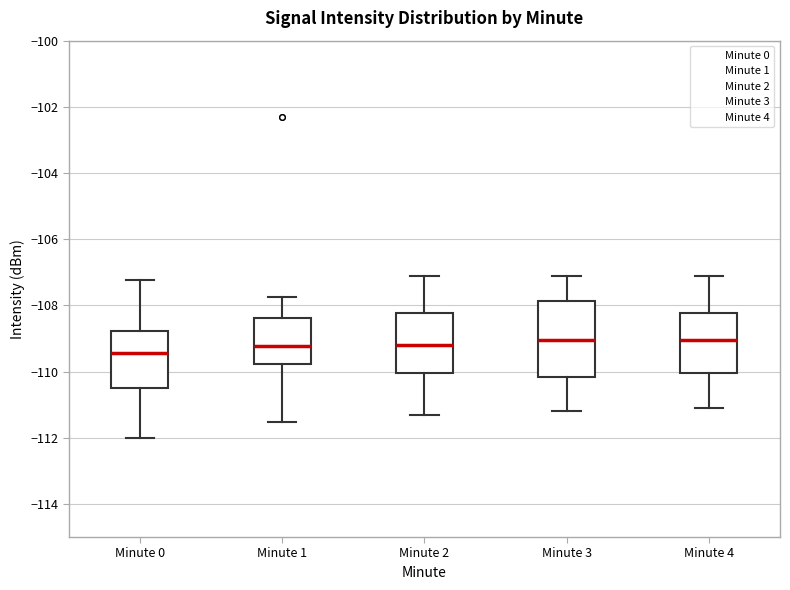

Which box is the tallest, from its lower edge to its upper edge?

Minute 3